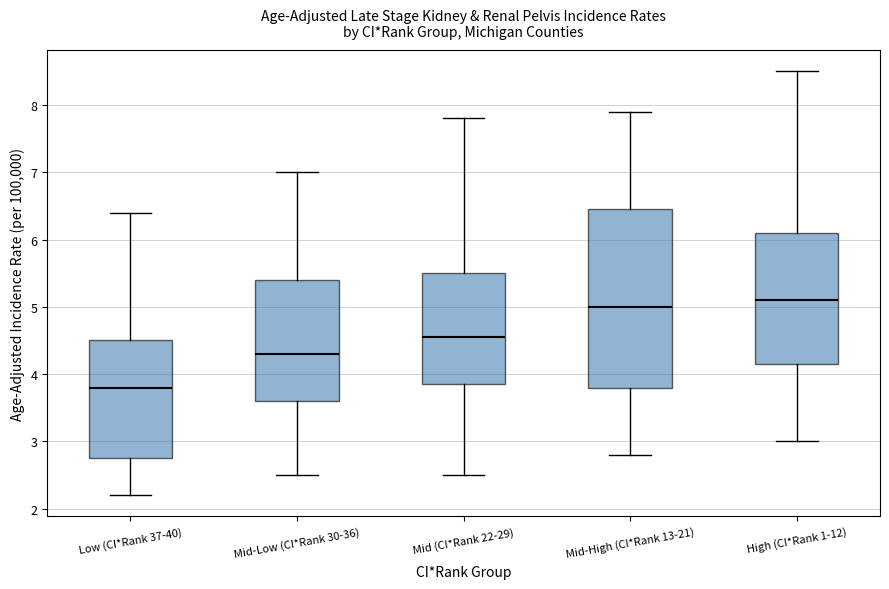

Where is the upper edge of the box for Mid (CI*Rank 22-29) on the y-axis? The values are not printed on the chart, so give them approximately, as read against the axis.

5.5